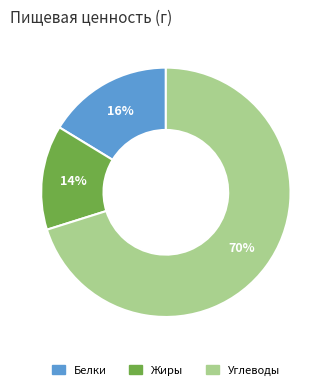

How many slices are in this pie chart?

3